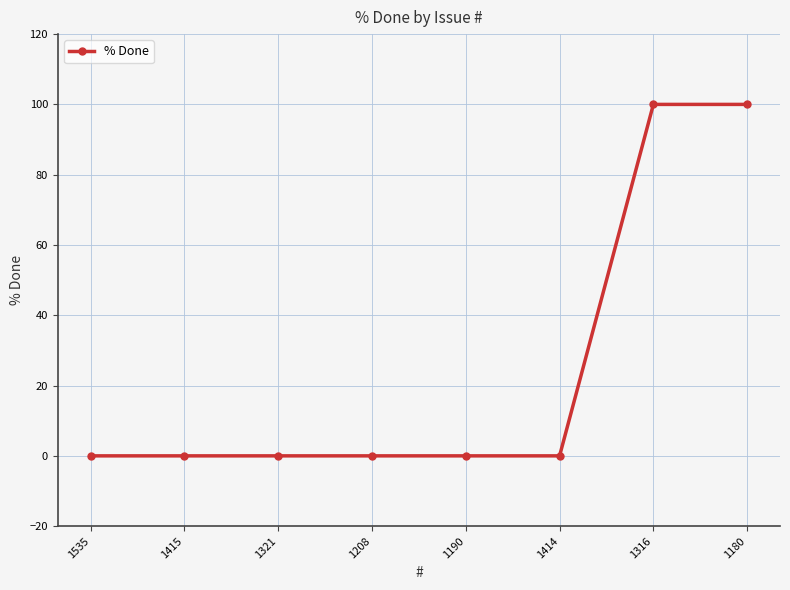

What is the difference between the maximum and minimum values?

100